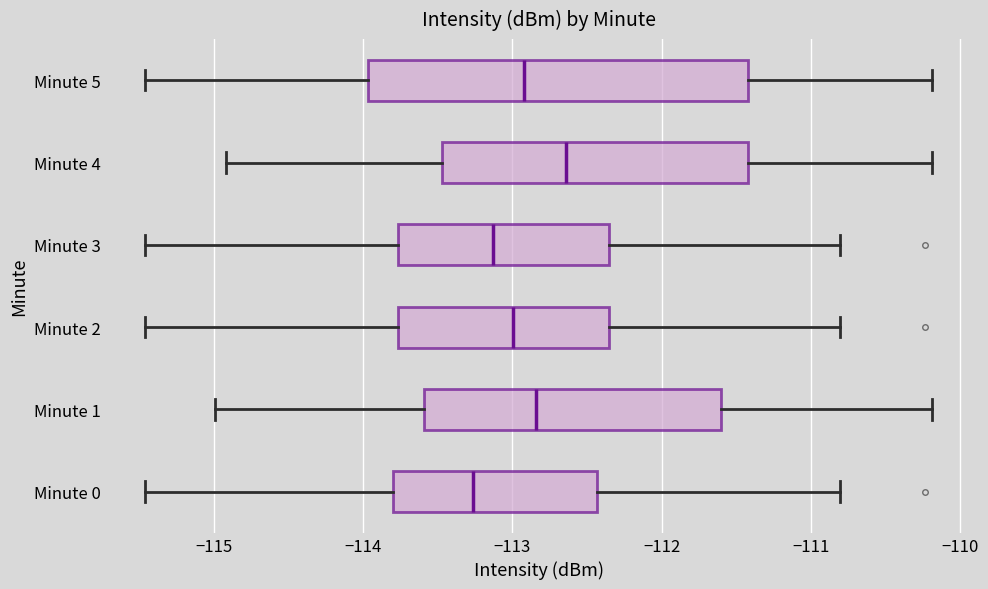

Where does the median line of the box for Minute 4 sit on the x-axis? The values are not printed on the chart, so give them approximately, as read against the axis.

-112.6